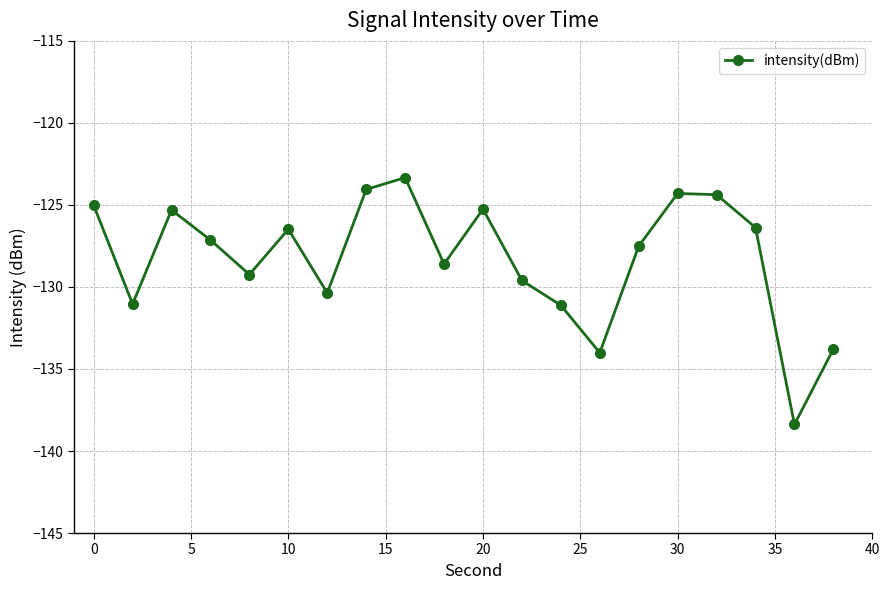

True or false: the data has more than 0 interior local peaks.

True